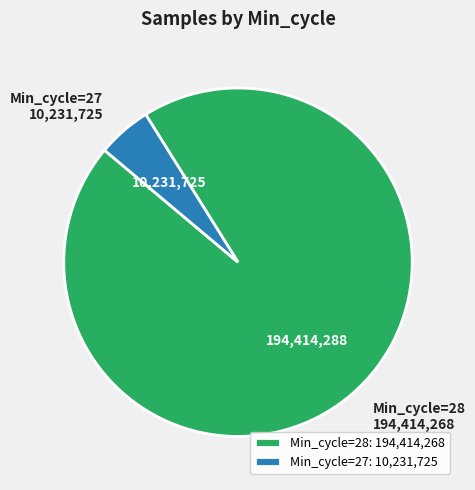

Is there a majority slice in this chart?

Yes